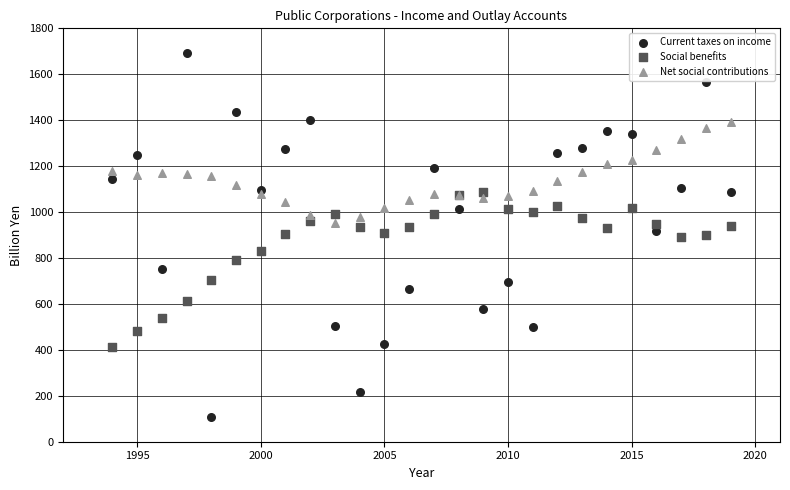

Which series reaches the maximum Y coordinate?

Current taxes on income